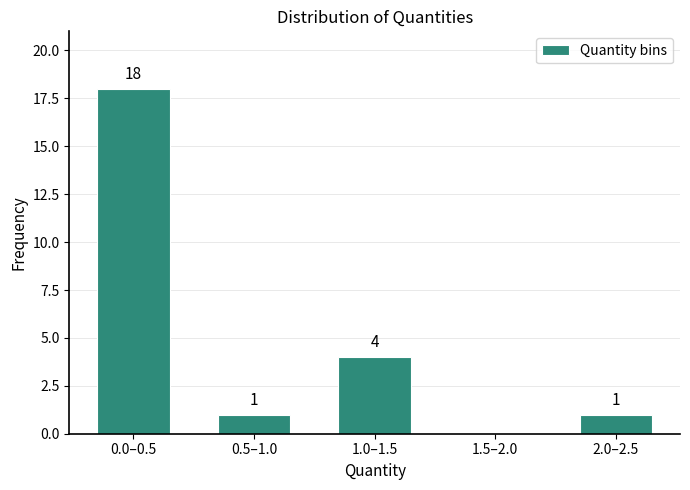

Reading left to right, extract all data points from this chart.

0.0–0.5=18	0.5–1.0=1	1.0–1.5=4	1.5–2.0=0	2.0–2.5=1